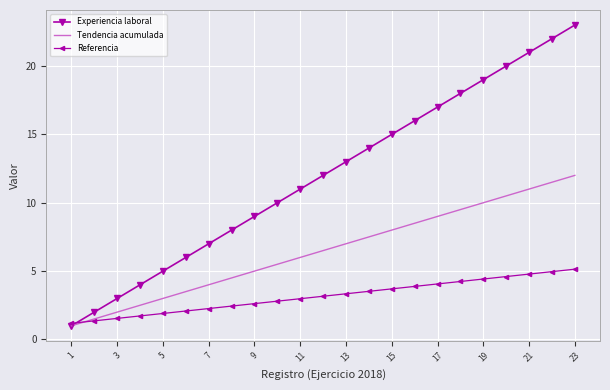

Which series has the largest range (max minus min)?

Experiencia laboral